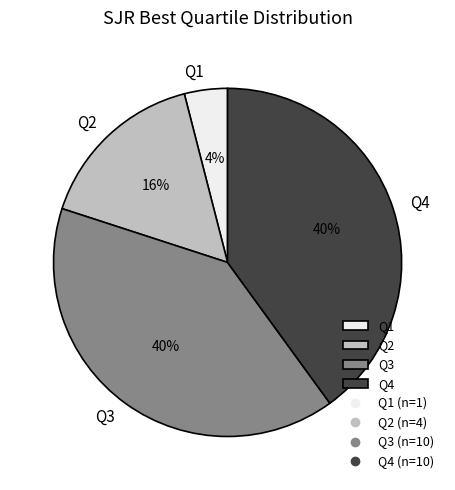

Which category has the smallest portion of the pie?

Q1